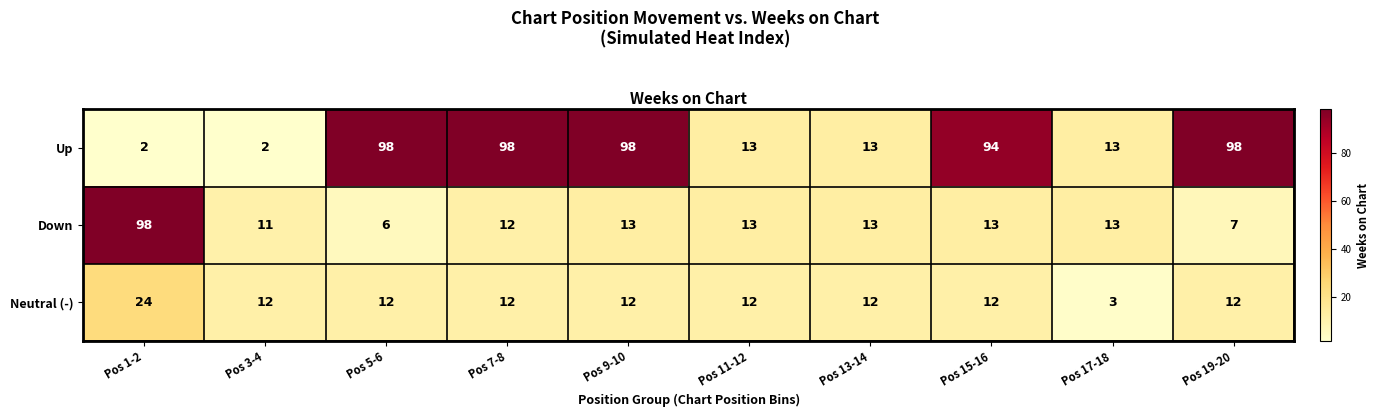

What is the sum of the Up values at Pos 11-12 and Pos 3-4?

15